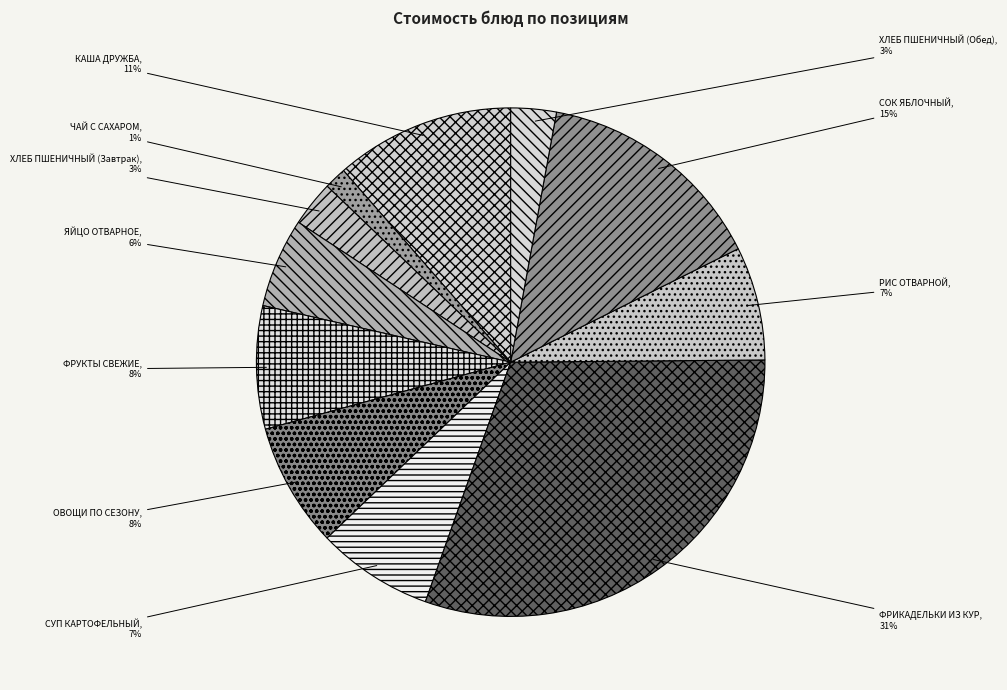

Which has a higher value, ХЛЕБ ПШЕНИЧНЫЙ (Обед) or РИС ОТВАРНОЙ?

РИС ОТВАРНОЙ